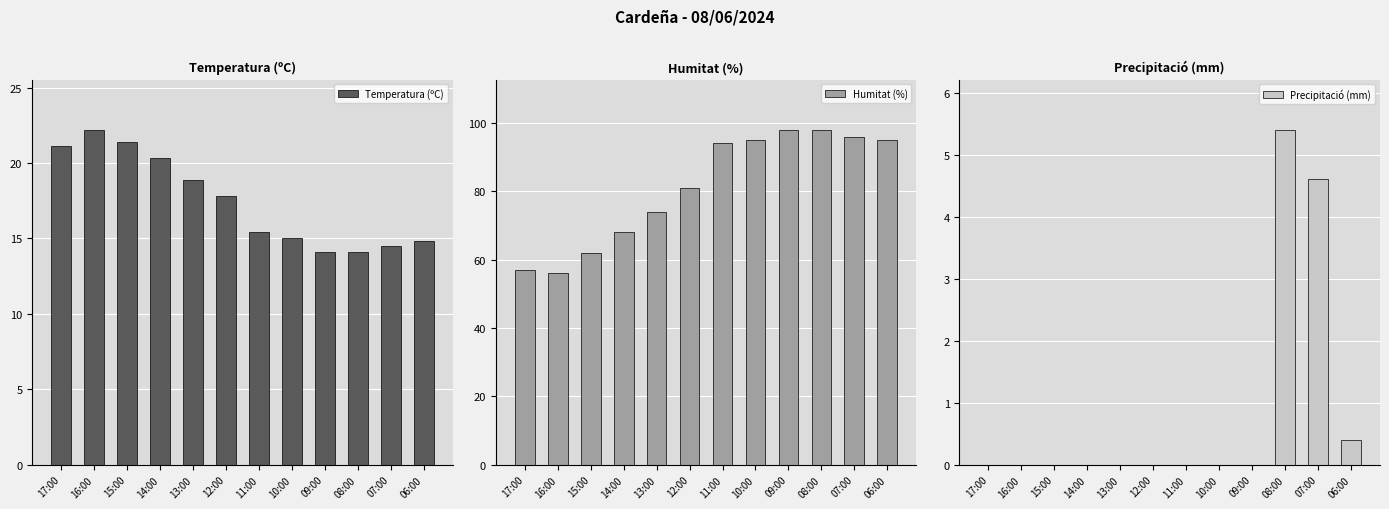

How many groups of bars are there?

12